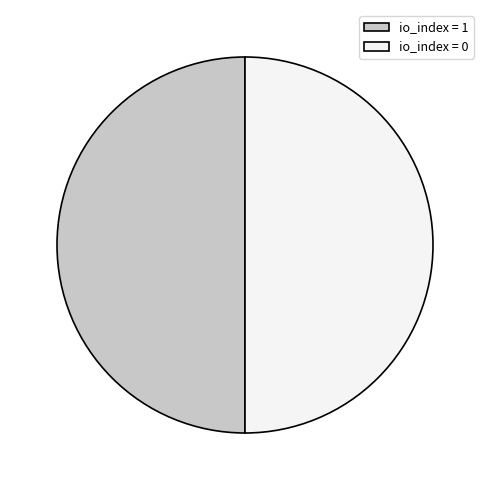

Approximately how many times larger is the value at io_index = 0 compared to io_index = 1?

1.0